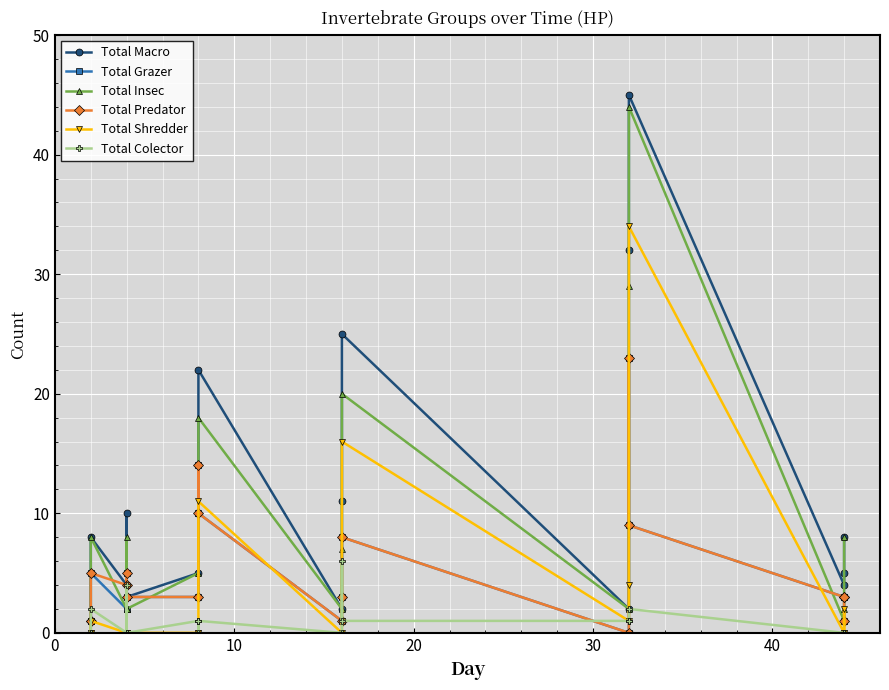

Reading left to right, transcribe all the data shown in this chart.

Total Macro: 1	1	8	4	10	3	5	14	22	2	11	25	2	32	45	4	5	8
Total Grazer: 1	1	5	2	5	3	3	14	10	1	3	8	0	23	9	3	3	1
Total Insec: 0	0	8	2	8	2	5	10	18	2	7	20	2	29	44	1	2	8
Total Predator: 1	1	5	4	5	3	3	14	10	1	3	8	0	23	9	3	3	1
Total Shredder: 0	0	1	0	0	0	0	0	11	0	1	16	1	4	34	0	2	0
Total Colector: 0	0	2	0	4	0	1	0	1	0	6	1	1	1	2	0	0	0